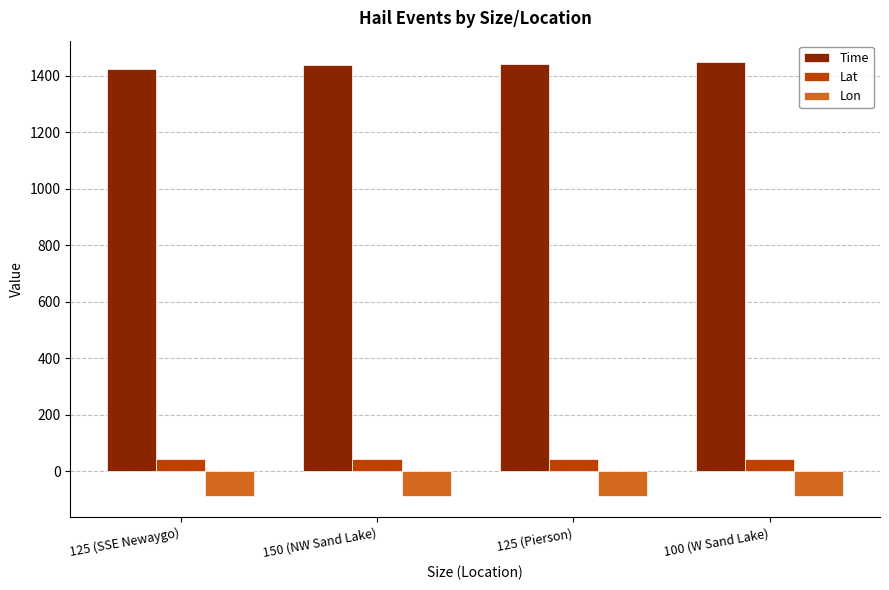

What is the label of the 2nd bar from the right?

125 (Pierson)